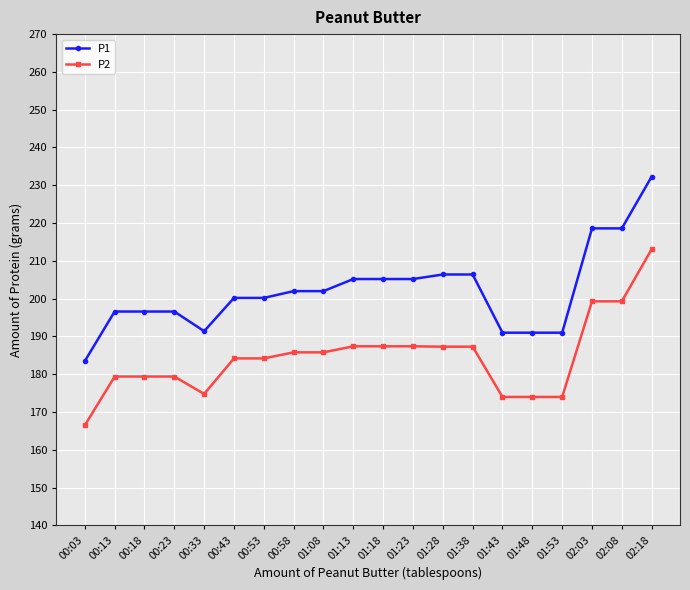

What is the label of the 5th point from the right?

01:48